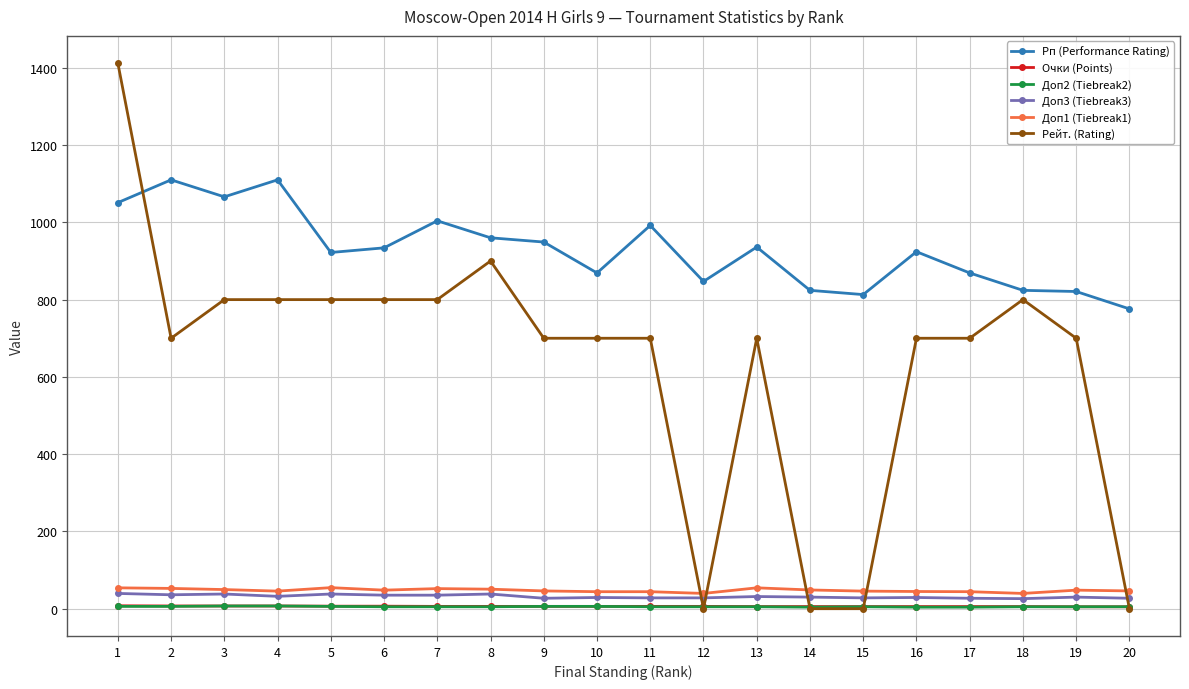

Which series has the largest range (max minus min)?

Рейт. (Rating)